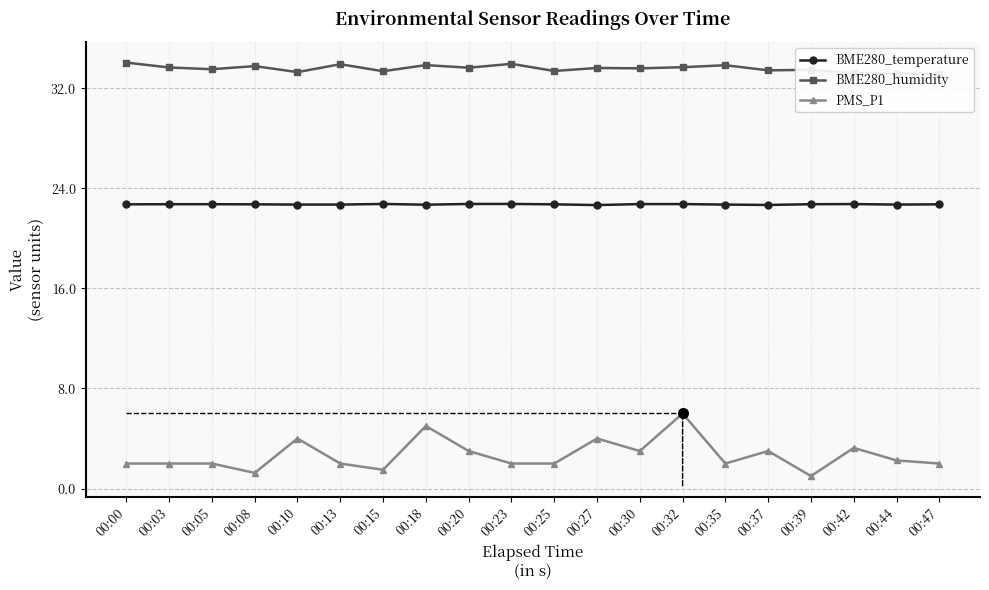

List the series in order of their overall mean, lowest first.

PMS_P1, BME280_temperature, BME280_humidity